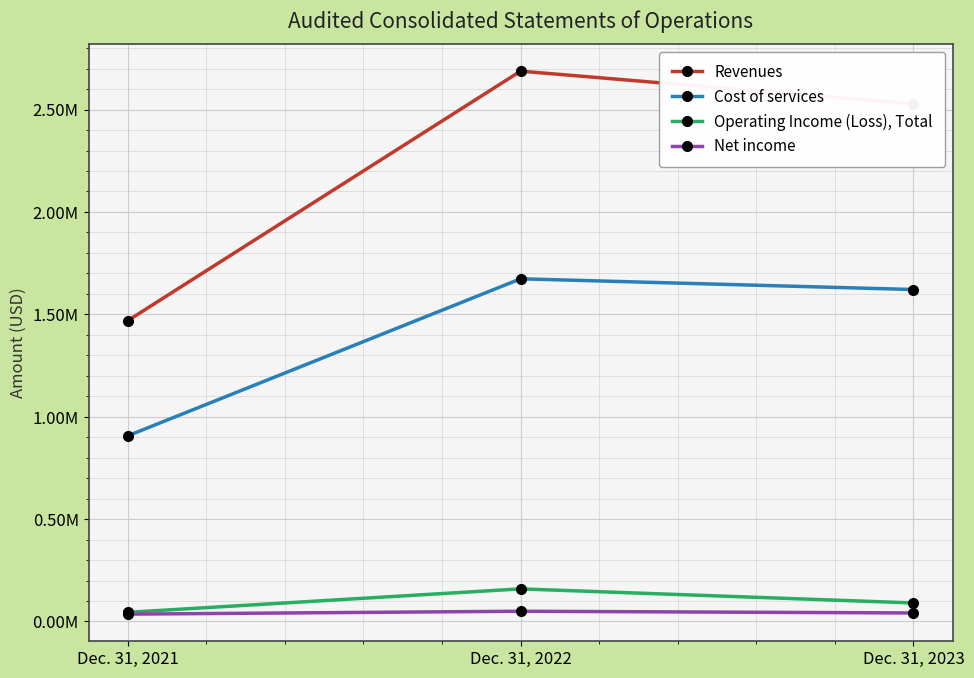

The value of Operating Income (Loss), Total at Dec. 31, 2021 is 59628. True or false?

False